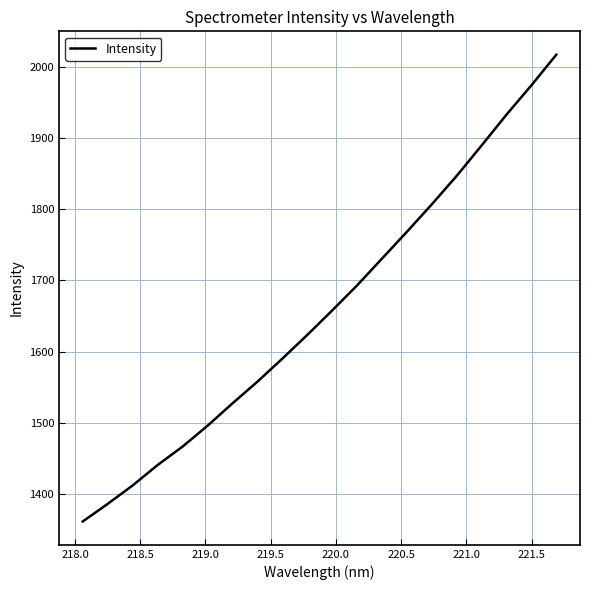

What is the greatest value displayed?

2017.2